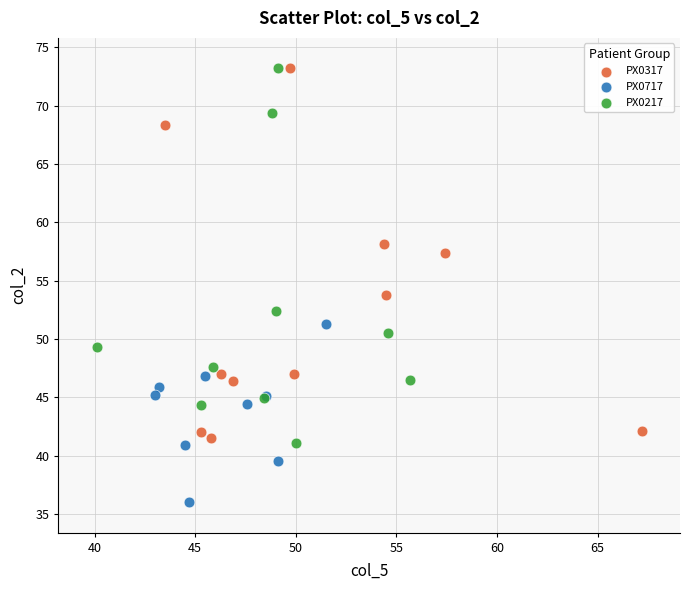

Which series contains the lowest Y value?

PX0717